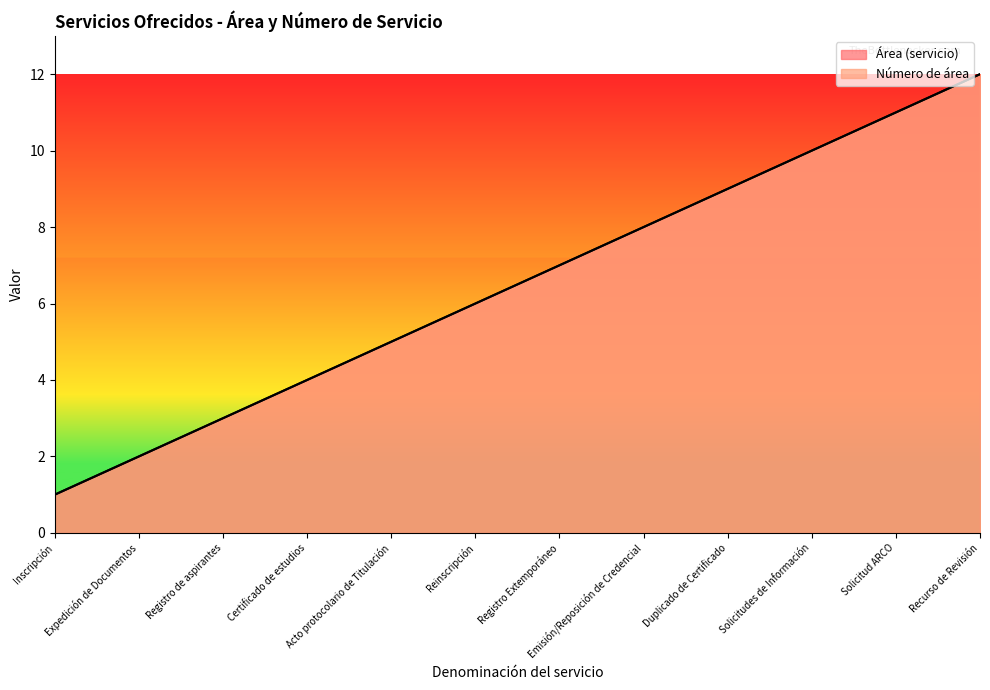

Rank the series at Recurso de Revisión from highest to lowest value.

Área (servicio), Número de área